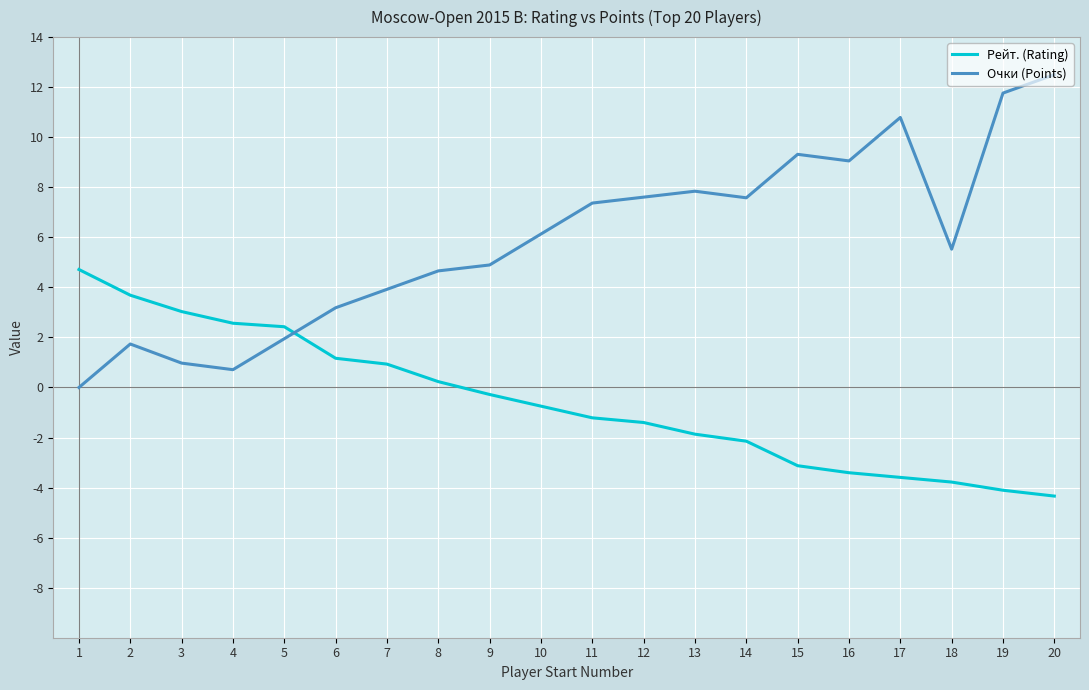

True or false: Рейт. (Rating) and Очки (Points) cross at least once.

True